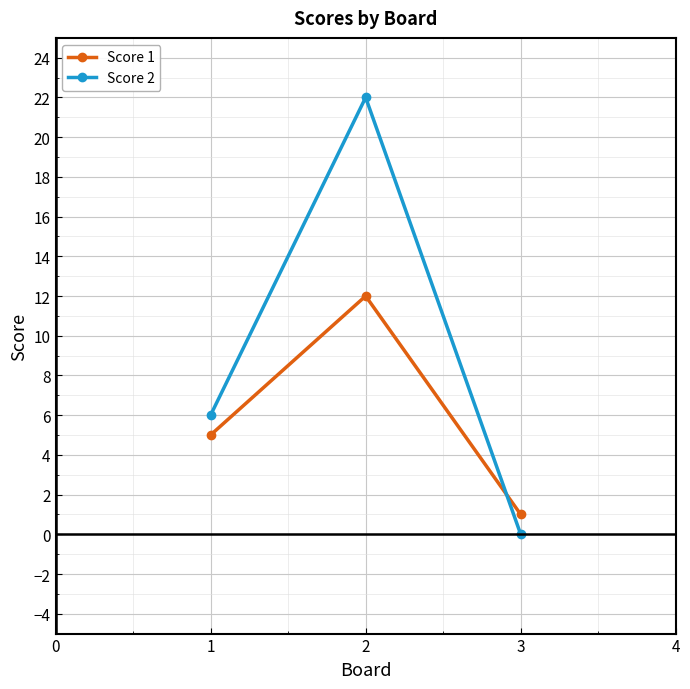

Which series has the largest total across all categories?

Score 2